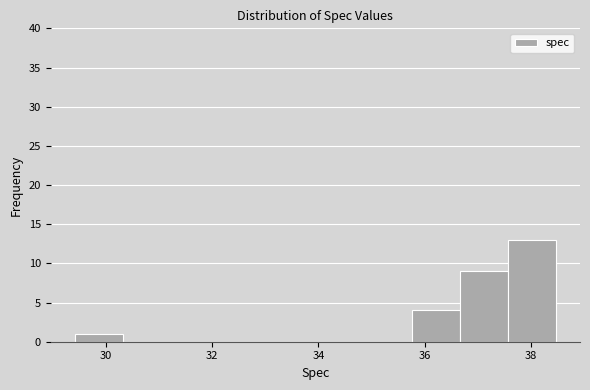

How tall is the bar that spans 37.6 to 38.4 on the x-axis? Neither the bar edges nor the heights are printed on the chart, so give them approximately, as read against the axes.

13